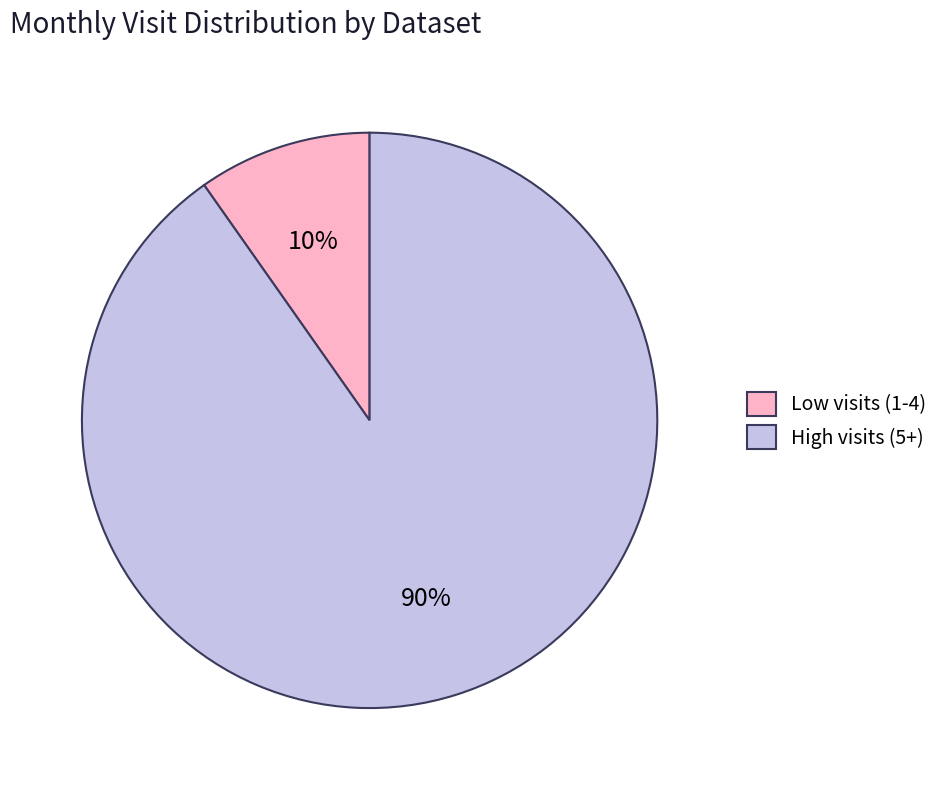

How many segments does this pie chart have?

2